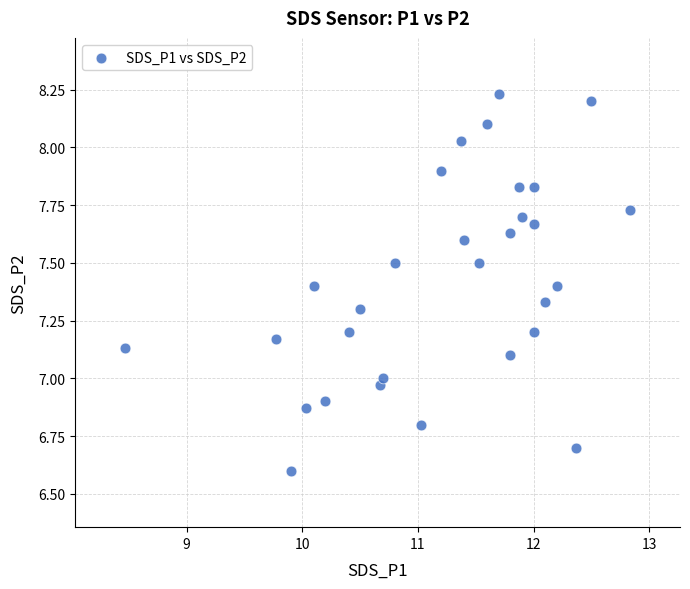

What is the range of X values (max minus min)?

4.4